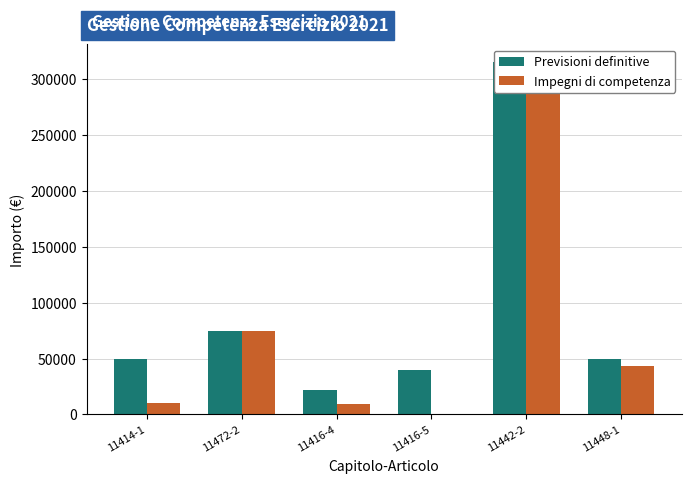

What is the sum of the Previsioni definitive values at 11472-2 and 11414-1?

125000.0